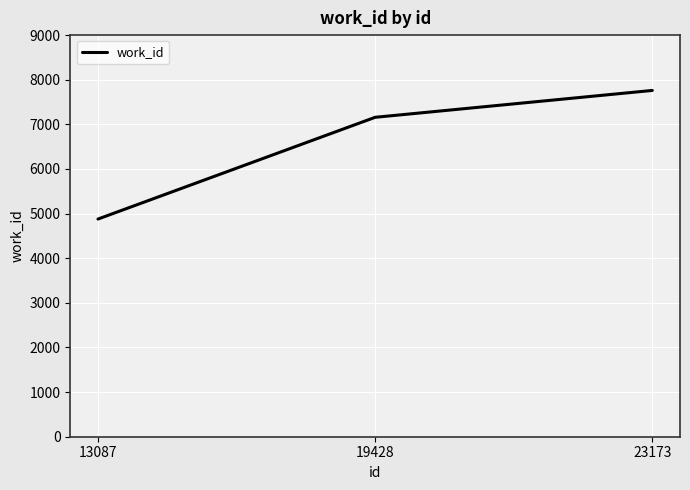

What value does the data have at 23173?

7760